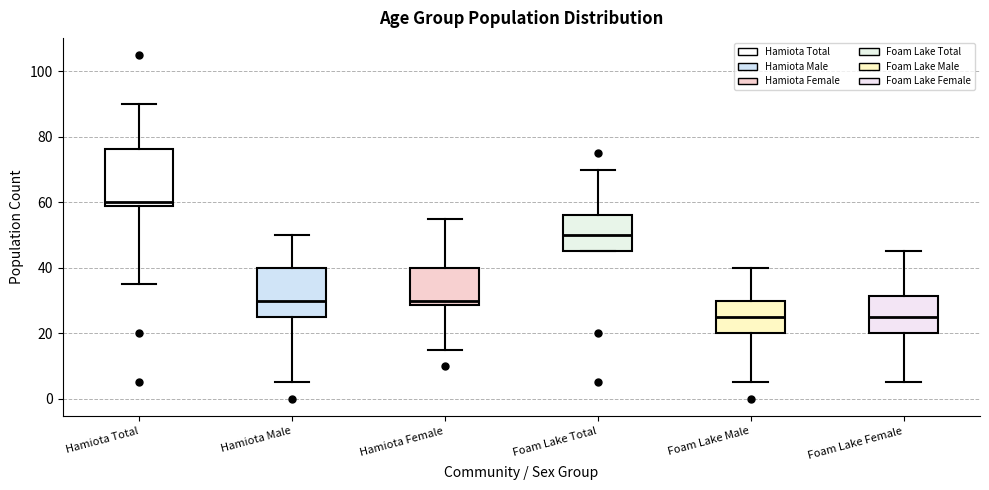

Reading left to right, read every box against the y-axis: the position of its median line, the range the box covers, and the ends of its whiskers. The values are not printed on the chart, so give them approximately, as read against the axis.

Hamiota Total: median 60, box 58 to 76, whiskers 36 to 90
Hamiota Male: median 30, box 26 to 40, whiskers 6 to 50
Hamiota Female: median 30, box 28 to 40, whiskers 16 to 56
Foam Lake Total: median 50, box 46 to 56, whiskers 46 to 70
Foam Lake Male: median 26, box 20 to 30, whiskers 6 to 40
Foam Lake Female: median 26, box 20 to 32, whiskers 6 to 46